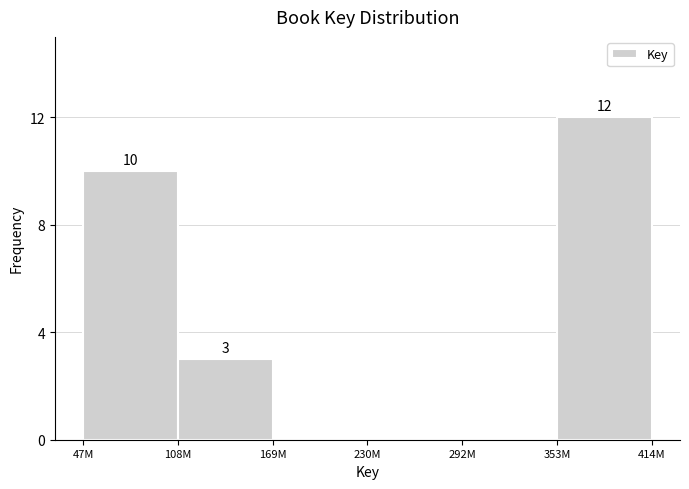

Reading left to right, extract all data points from this chart.

47M=10	108M=3	169M=0	230M=0	292M=0	353M=12